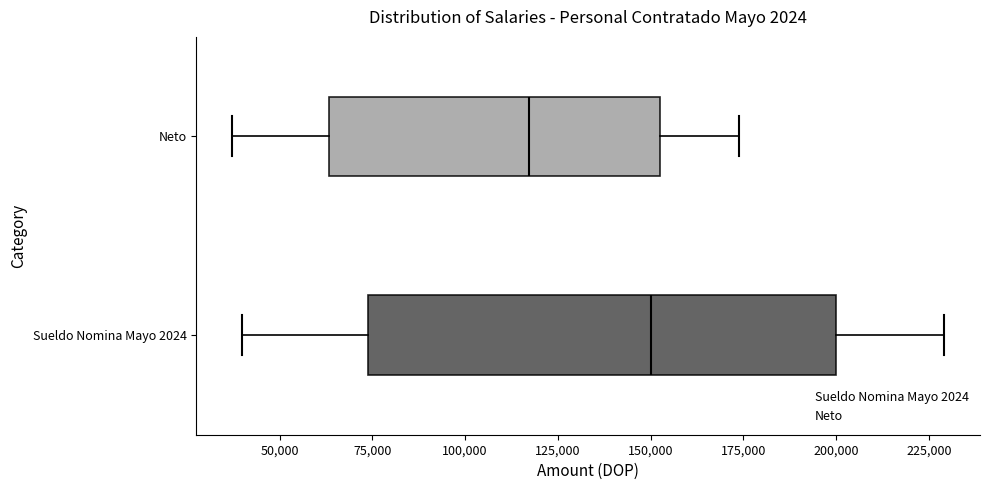

Which box has the furthest to the left median line?

Neto